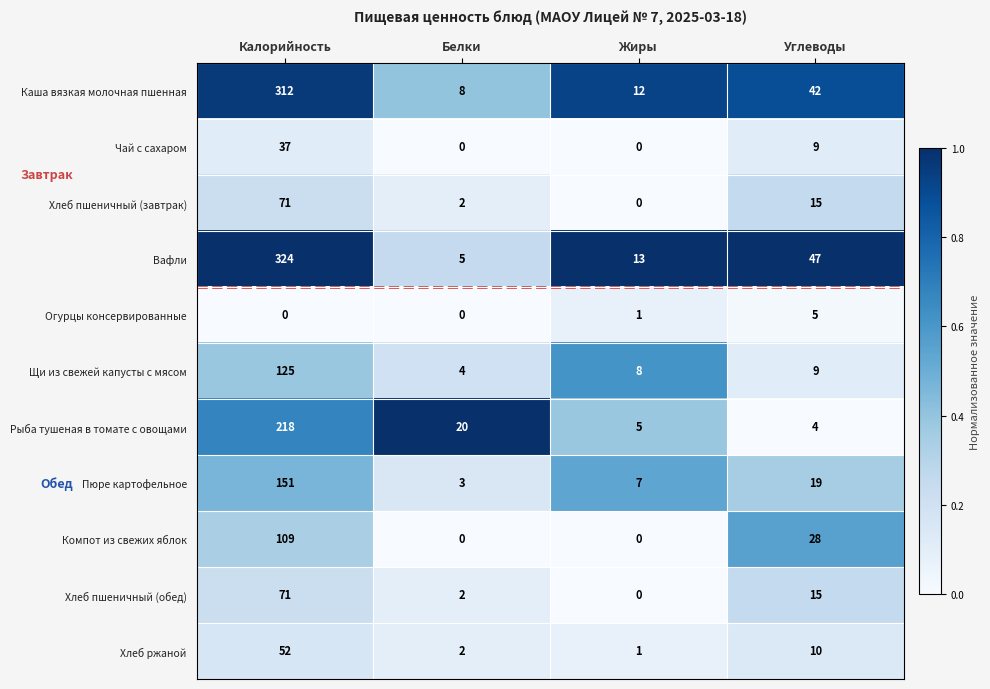

Between Белки and Жиры, which series saw the biggest shift?

Рыба тушеная в томате с овощами